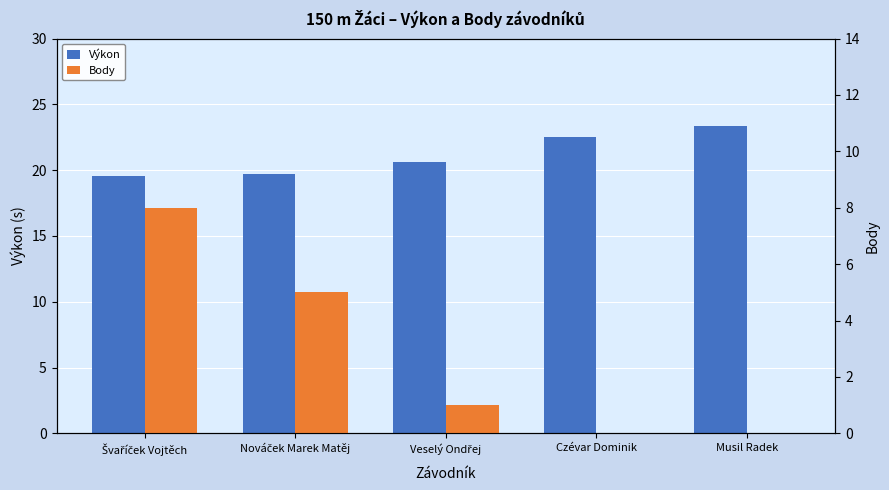

Reading left to right, transcribe all the data shown in this chart.

Výkon: 19.5	19.7	20.6	22.6	23.4
Body: 8.0	5.0	1.0	0.0	0.0